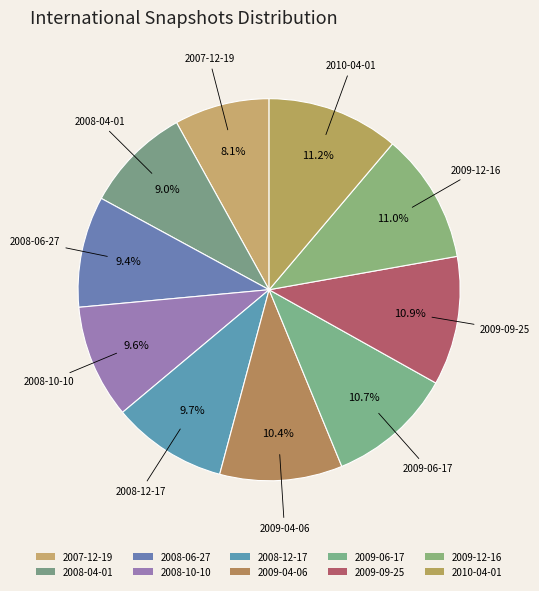

Between 2008-10-10 and 2010-04-01, which is larger?

2010-04-01